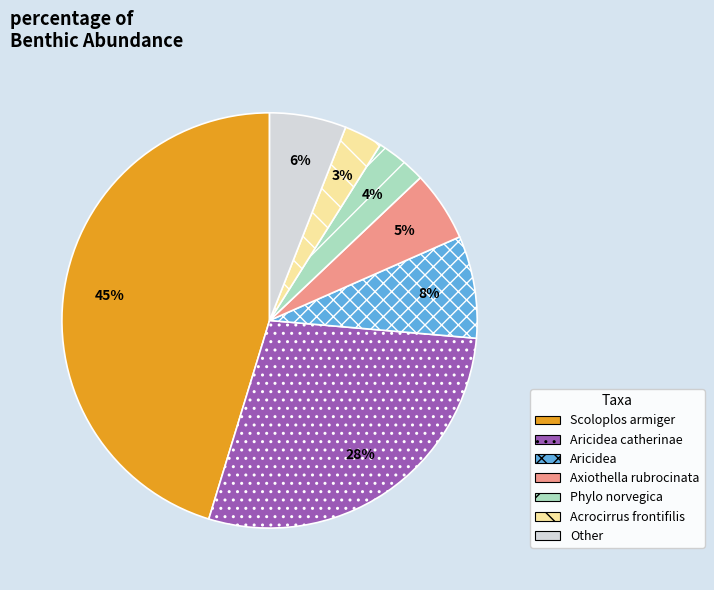

To the nearest percent, what is the difference between the largest and smallest slice percentages?

42%